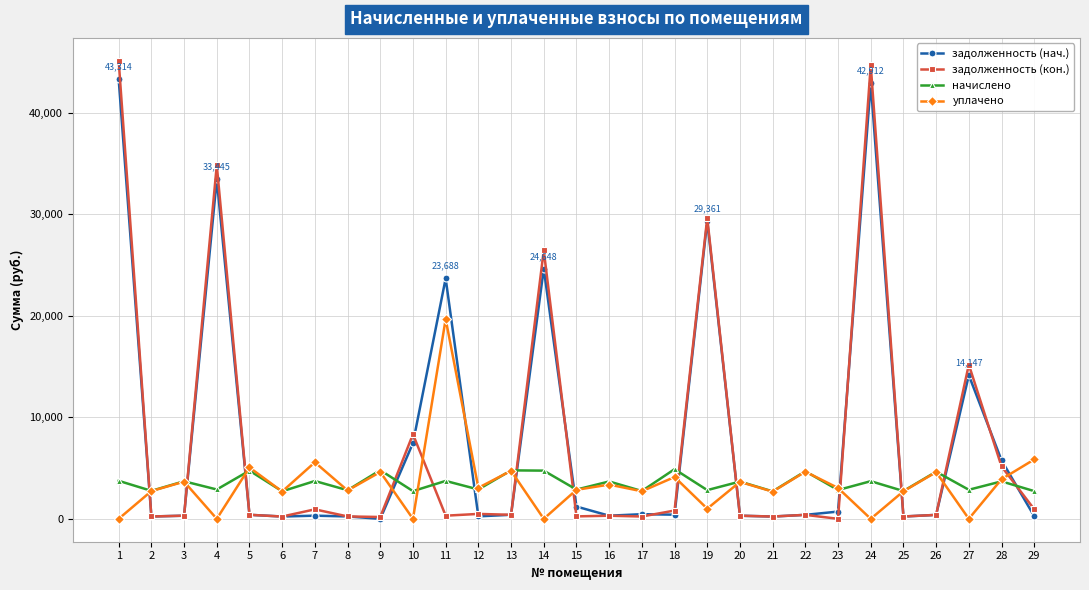

Which series has the widest spread of values?

задолженность (кон.)